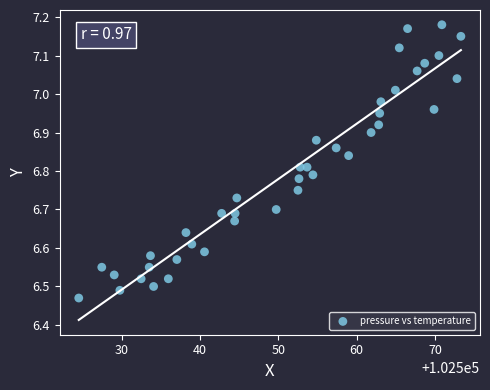

What is the range of Y values (max minus min)?

0.7